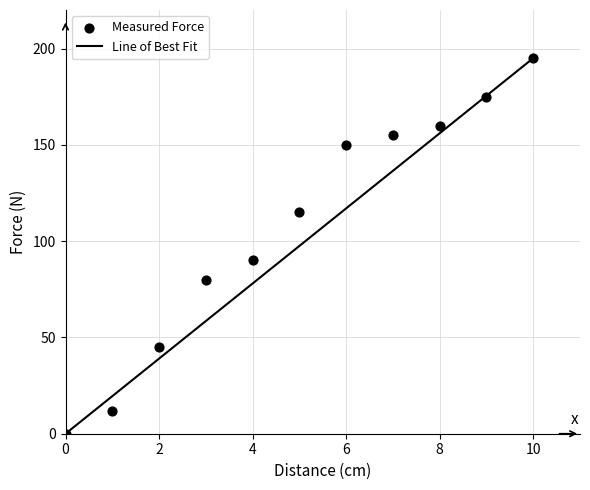

What is the average Y value?

107